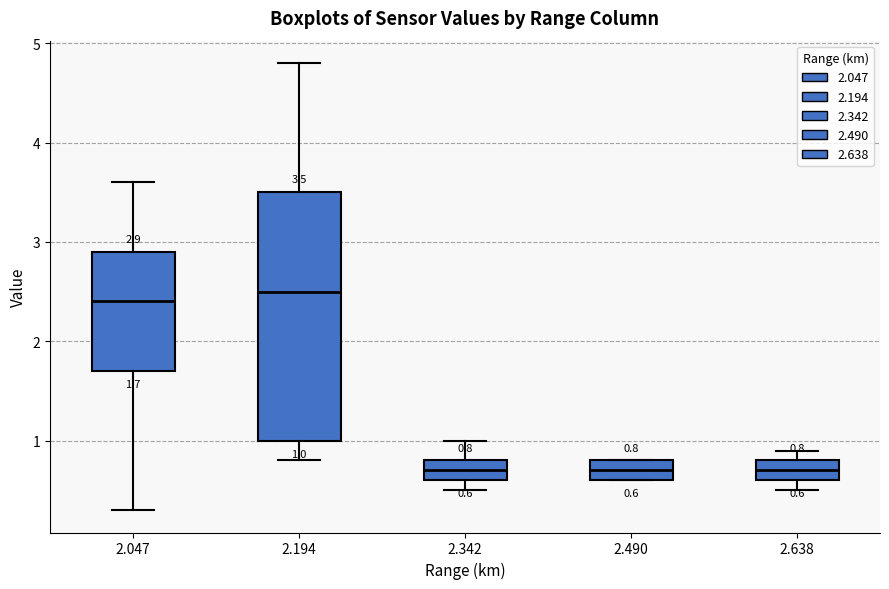

Which box is the tallest, from its lower edge to its upper edge?

2.194